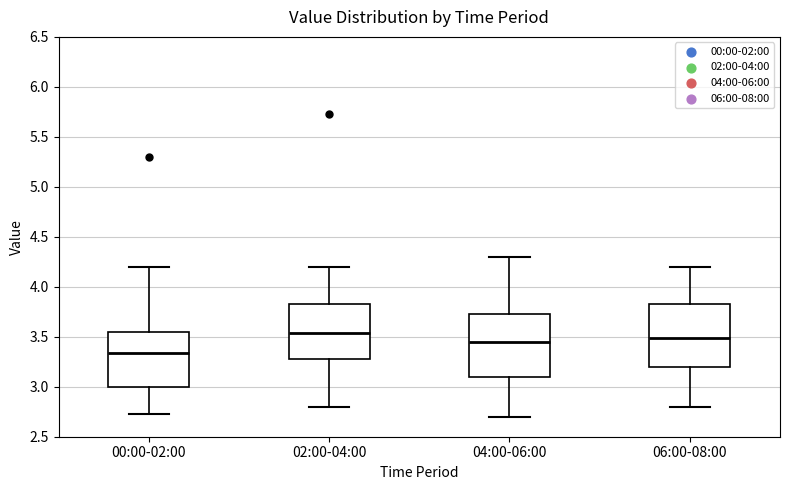

Which box has the lowest median line?

00:00-02:00